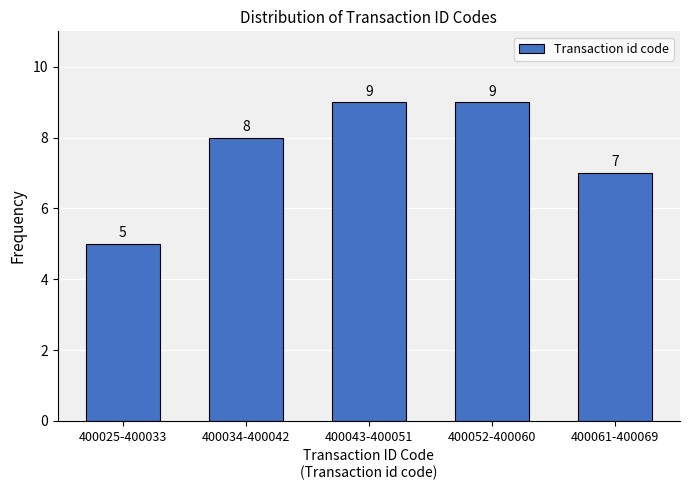

Reading left to right, what are all the values shown in this chart?

5	8	9	9	7